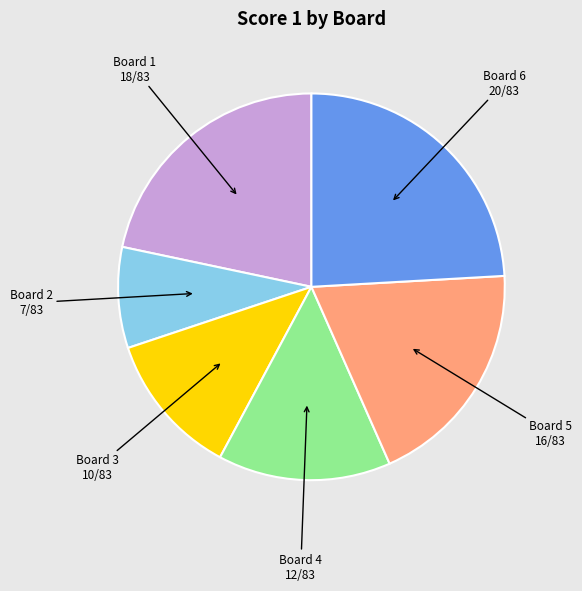

Is there a majority slice in this chart?

No